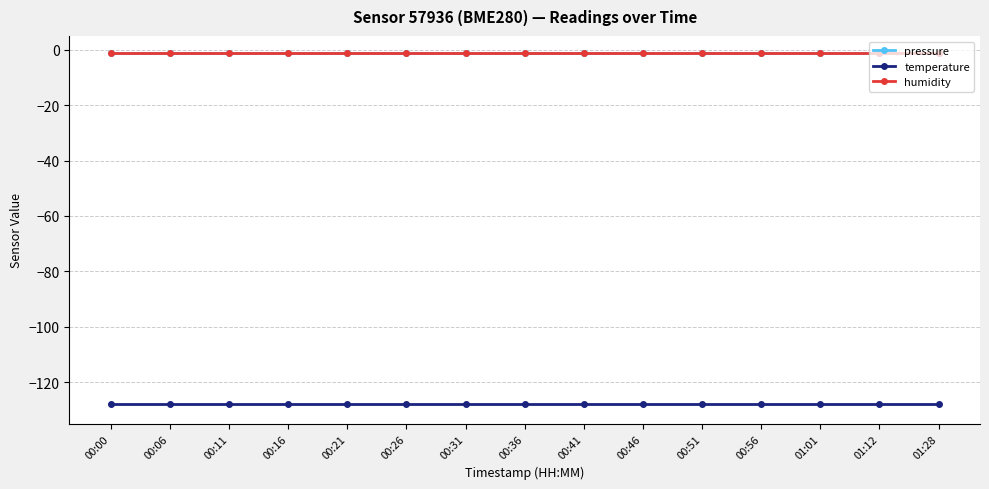

What is the label of the 5th point from the left?

00:21